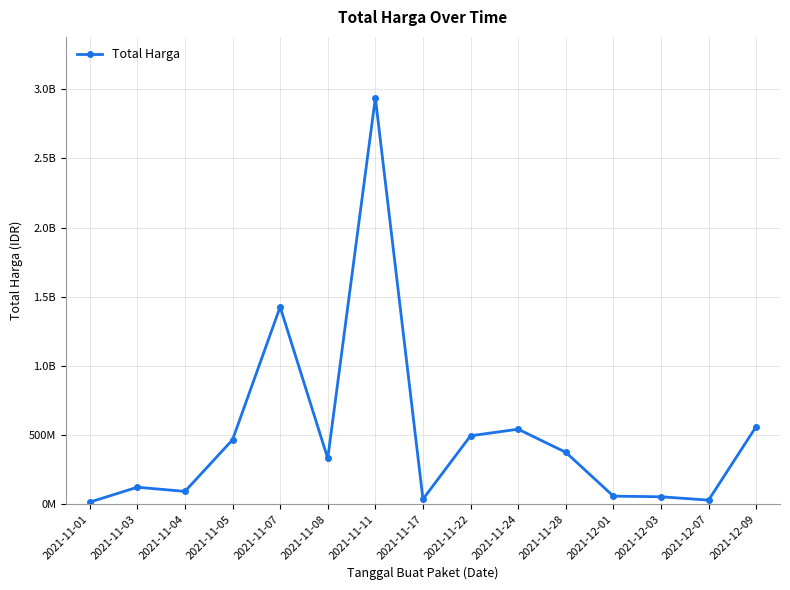

Does the chart have visible grid lines?

Yes